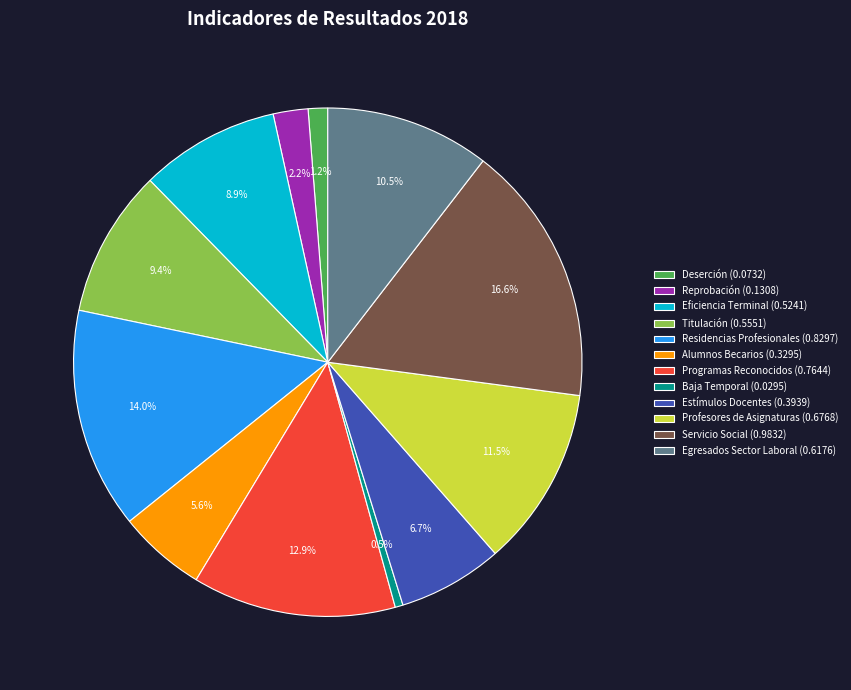

Between Egresados Sector Laboral and Alumnos Becarios, which is larger?

Egresados Sector Laboral